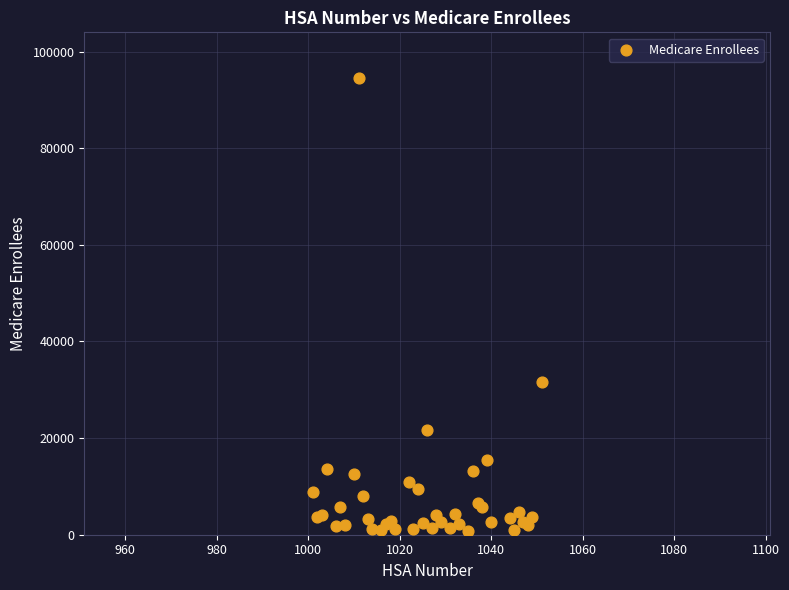

What Y value in the scatter plot is closest to 47604?

31552